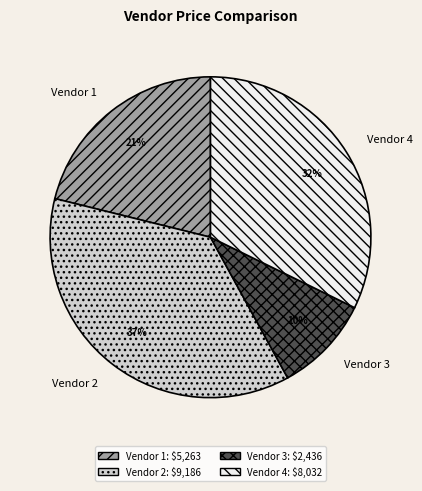

Does Vendor 1 account for over 50% of the chart?

No